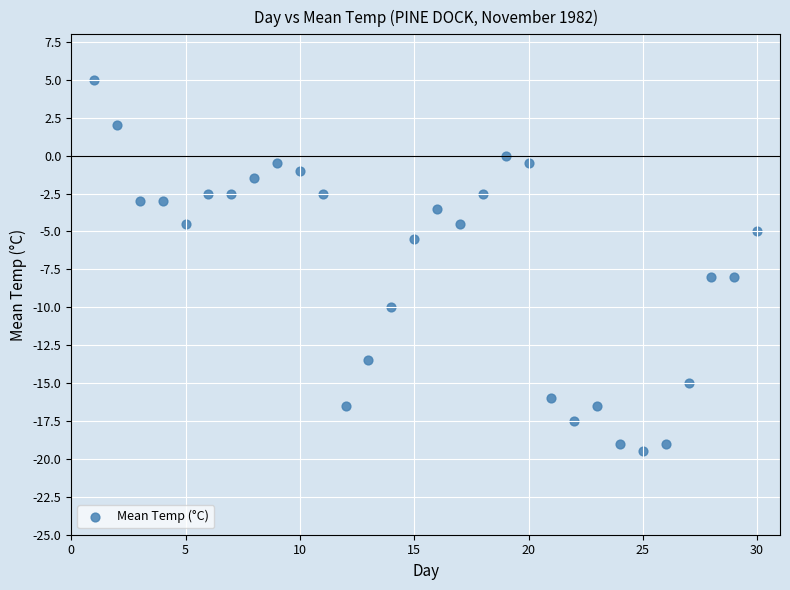

What is the range of X values (max minus min)?

29.0